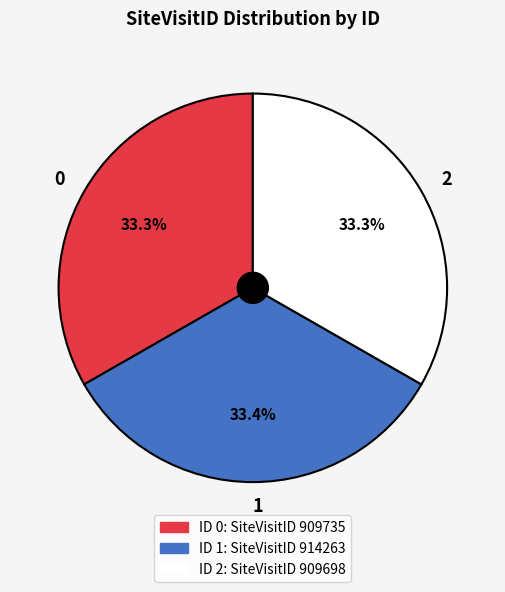

Is there any slice that represents more than half of the pie?

No